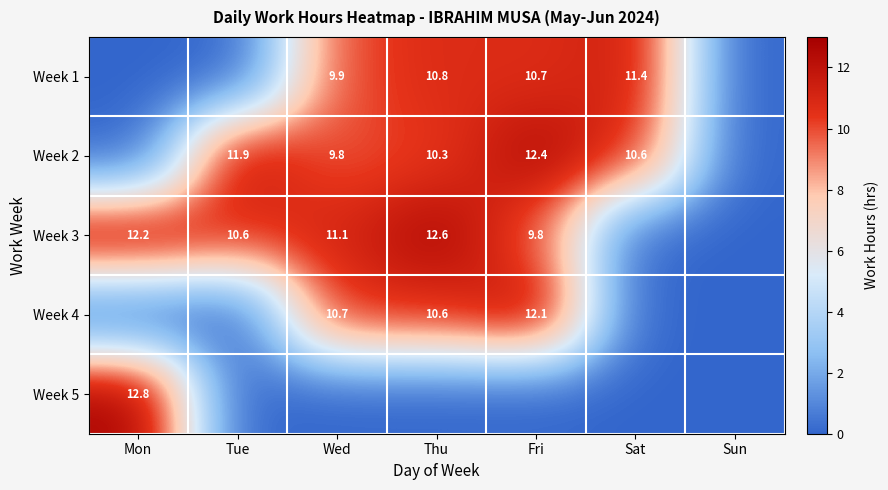

What is the spread (max minus min) of values at Sat?

11.4